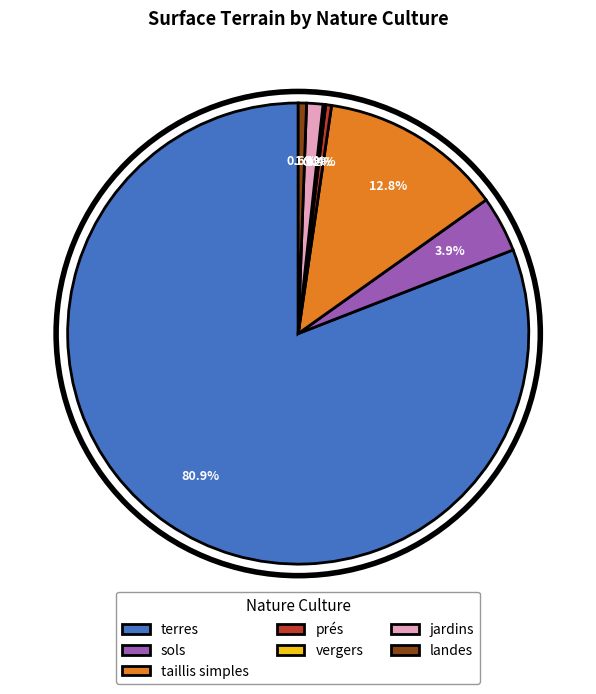

Which category has the biggest portion of the pie?

terres